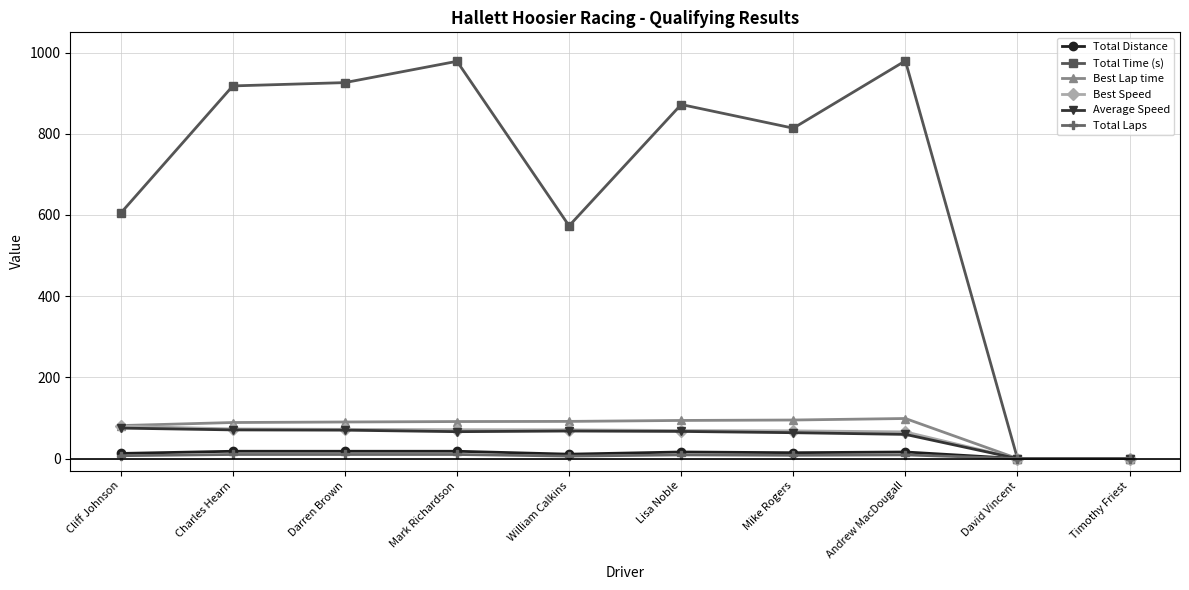

What is the label of the 8th point from the left?

Andrew MacDougall